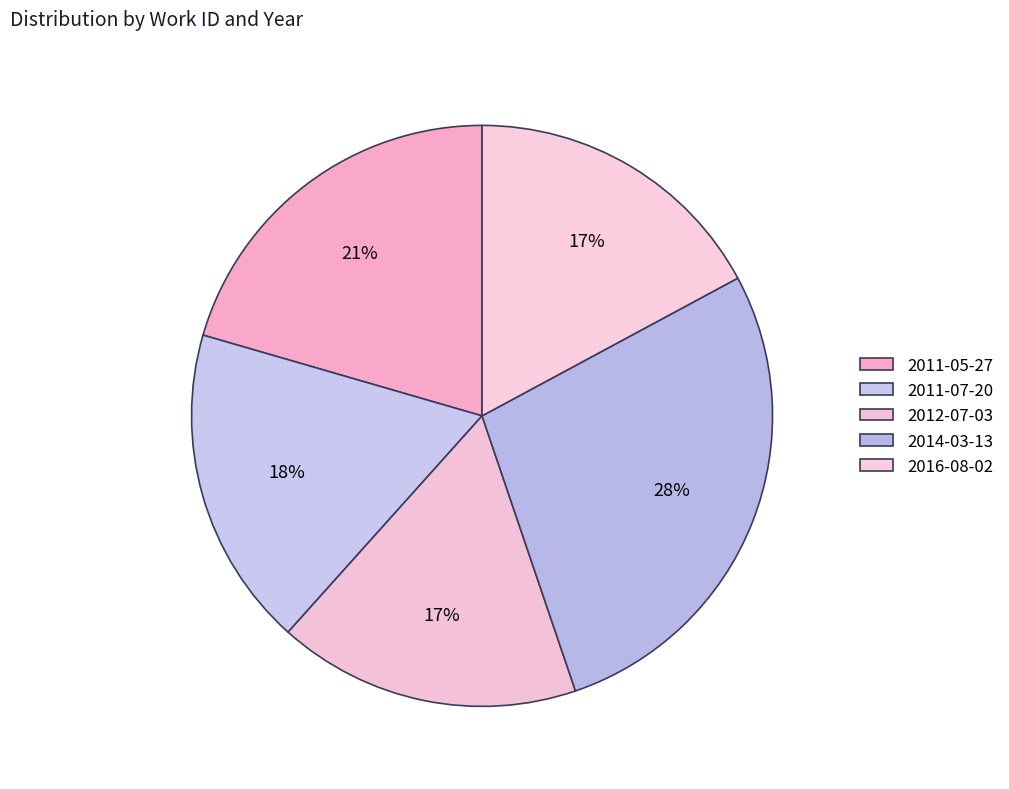

True or false: 2014-03-13 accounts for 13% of the total.

False